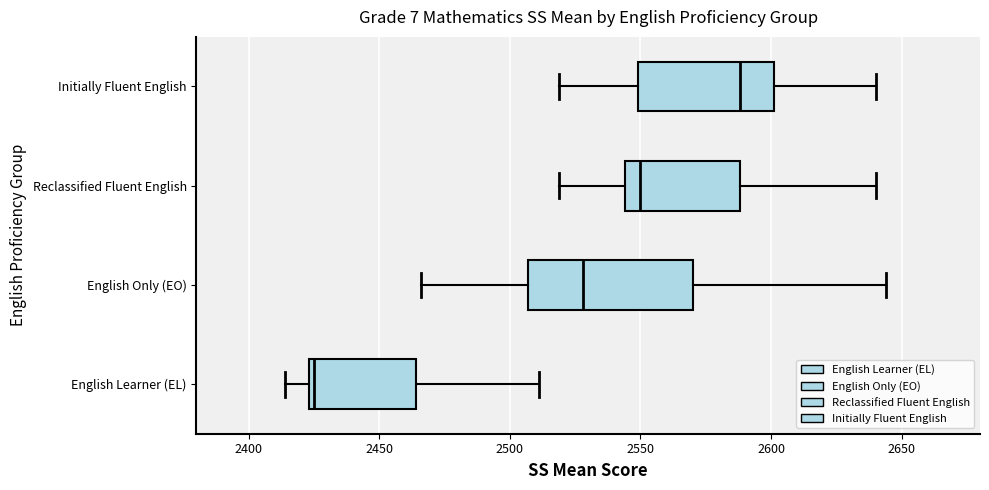

Which box is the widest, from its left edge to its right edge?

English Only (EO)